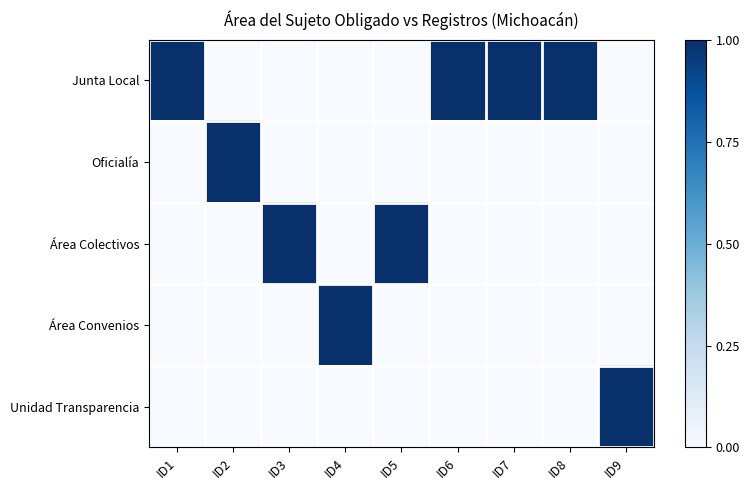

Reading right to left, extract all data points from this chart.

Junta Local: ID9=0	ID8=1	ID7=1	ID6=1	ID5=0	ID4=0	ID3=0	ID2=0	ID1=1
Oficialía: ID9=0	ID8=0	ID7=0	ID6=0	ID5=0	ID4=0	ID3=0	ID2=1	ID1=0
Área Colectivos: ID9=0	ID8=0	ID7=0	ID6=0	ID5=1	ID4=0	ID3=1	ID2=0	ID1=0
Área Convenios: ID9=0	ID8=0	ID7=0	ID6=0	ID5=0	ID4=1	ID3=0	ID2=0	ID1=0
Unidad Transparencia: ID9=1	ID8=0	ID7=0	ID6=0	ID5=0	ID4=0	ID3=0	ID2=0	ID1=0